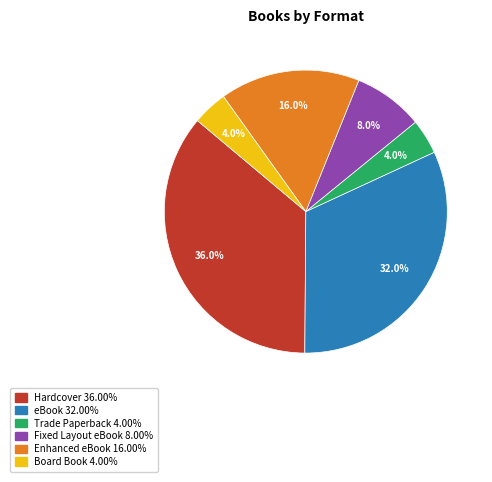

How many segments does this pie chart have?

6